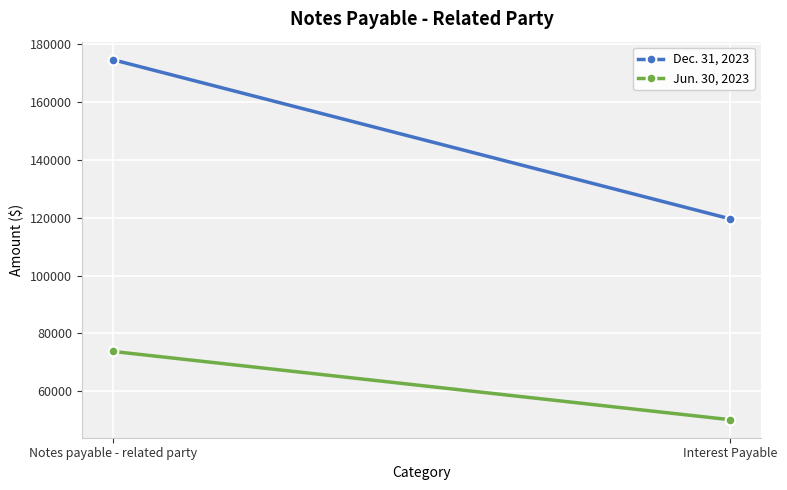

Rank the series by their maximum value, from lowest to highest.

Jun. 30, 2023, Dec. 31, 2023